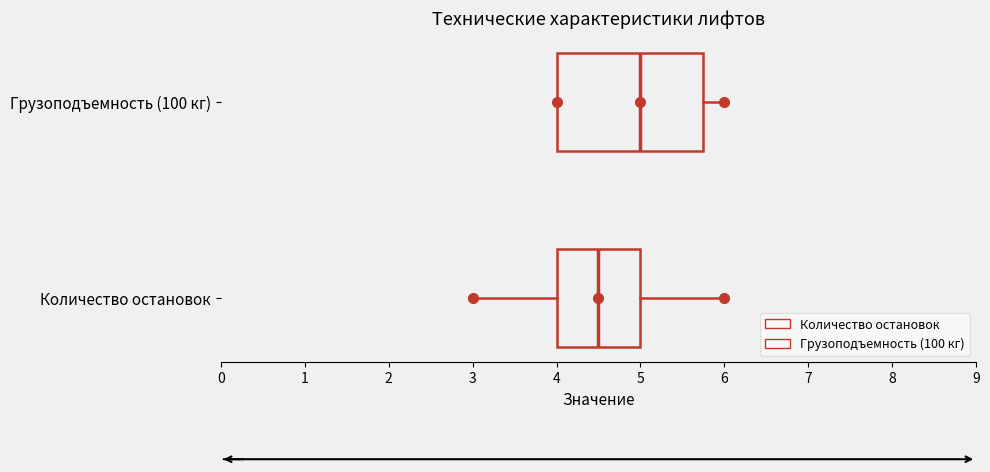

Which box is the widest, from its left edge to its right edge?

Грузоподъемность (100 кг)